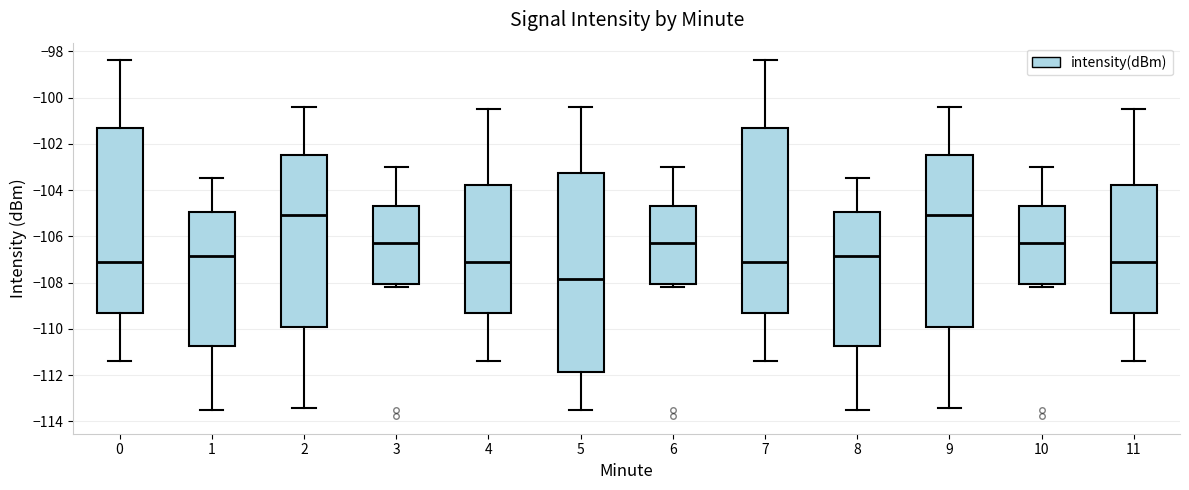

Reading left to right, transcribe this box plot: for each box, give where its median line is, the range the box spans, and where its two whiskers end, as read against the y-axis. The values are not printed on the chart, so give them approximately, as read against the axis.

0: median -107.2, box -109.4 to -101.4, whiskers -111.4 to -98.4
1: median -106.8, box -110.8 to -105.0, whiskers -113.6 to -103.4
2: median -105.0, box -110.0 to -102.4, whiskers -113.4 to -100.4
3: median -106.2, box -108.0 to -104.6, whiskers -108.2 to -103.0
4: median -107.2, box -109.4 to -103.8, whiskers -111.4 to -100.6
5: median -107.8, box -111.8 to -103.2, whiskers -113.6 to -100.4
6: median -106.2, box -108.0 to -104.6, whiskers -108.2 to -103.0
7: median -107.2, box -109.4 to -101.4, whiskers -111.4 to -98.4
8: median -106.8, box -110.8 to -105.0, whiskers -113.6 to -103.4
9: median -105.0, box -110.0 to -102.4, whiskers -113.4 to -100.4
10: median -106.2, box -108.0 to -104.6, whiskers -108.2 to -103.0
11: median -107.2, box -109.4 to -103.8, whiskers -111.4 to -100.6